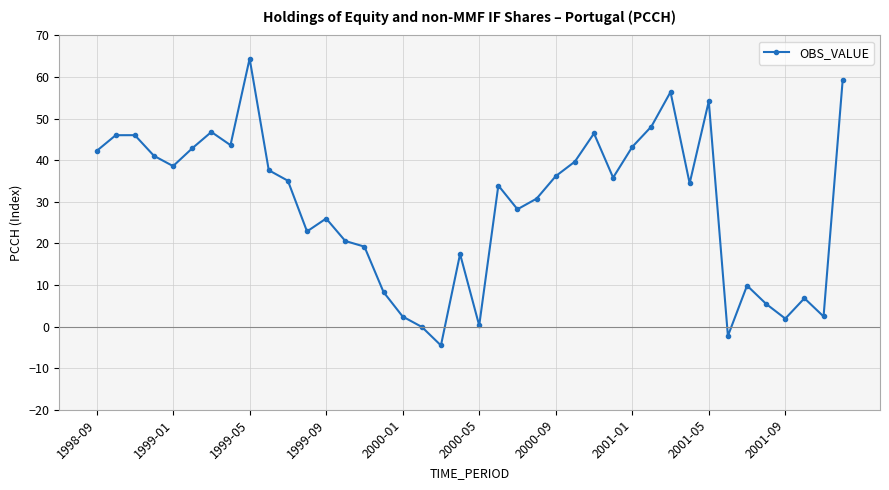

What is the difference between the maximum and minimum values?

69.0